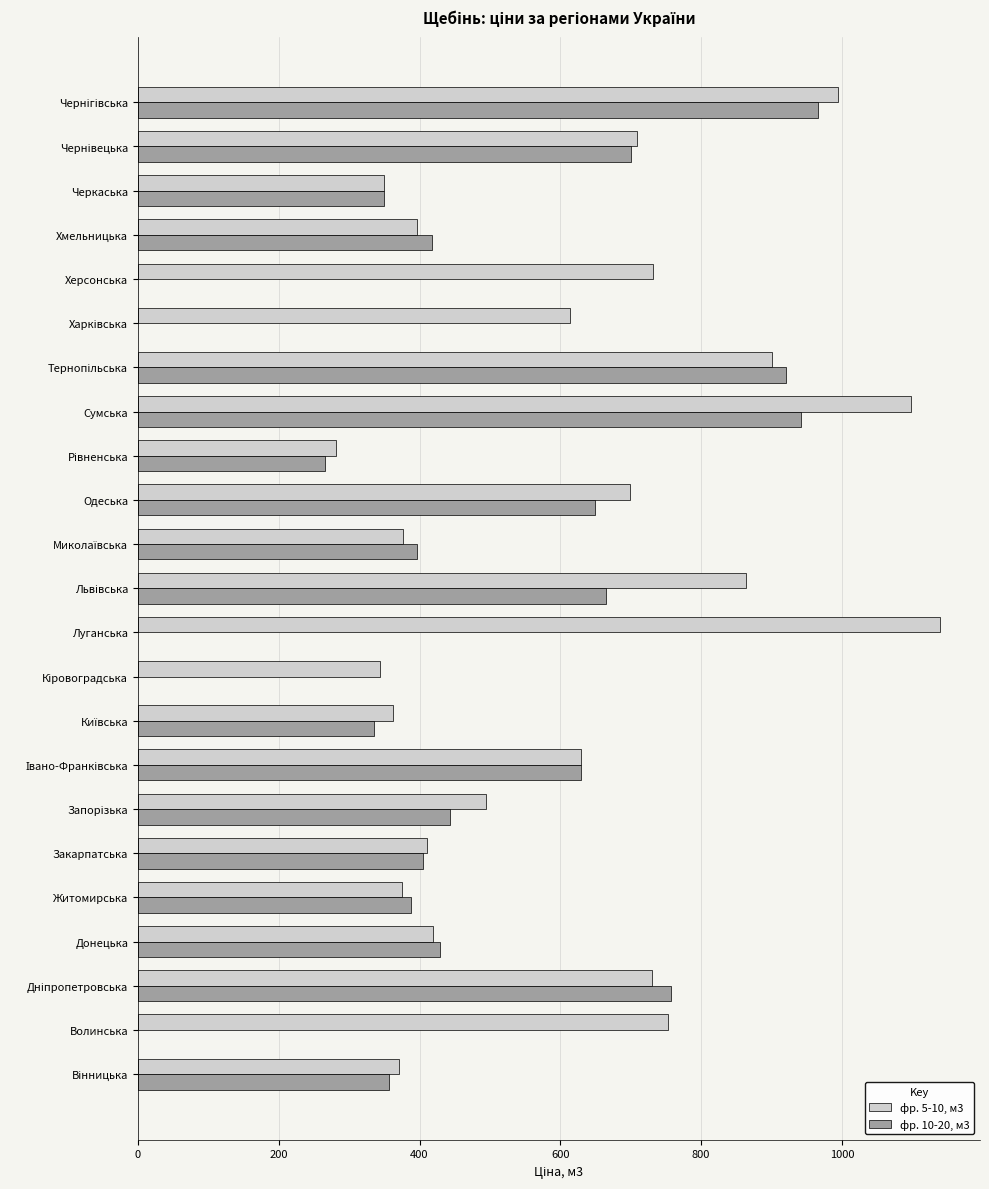

Is it true that фр. 5-10, м3 equals 1097.5 at Сумська?

True